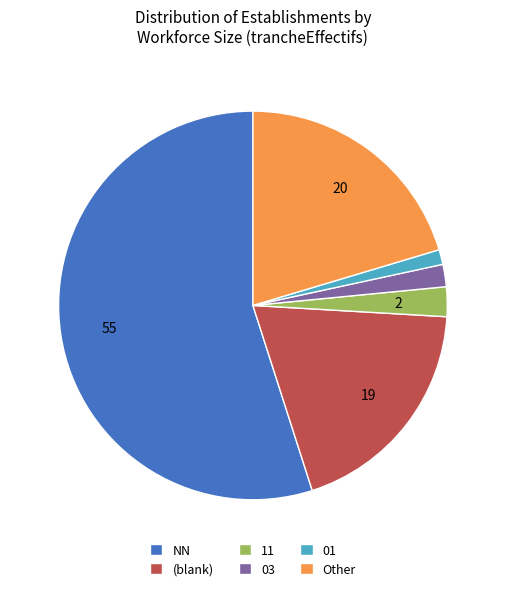

Does any single category account for the majority?

Yes